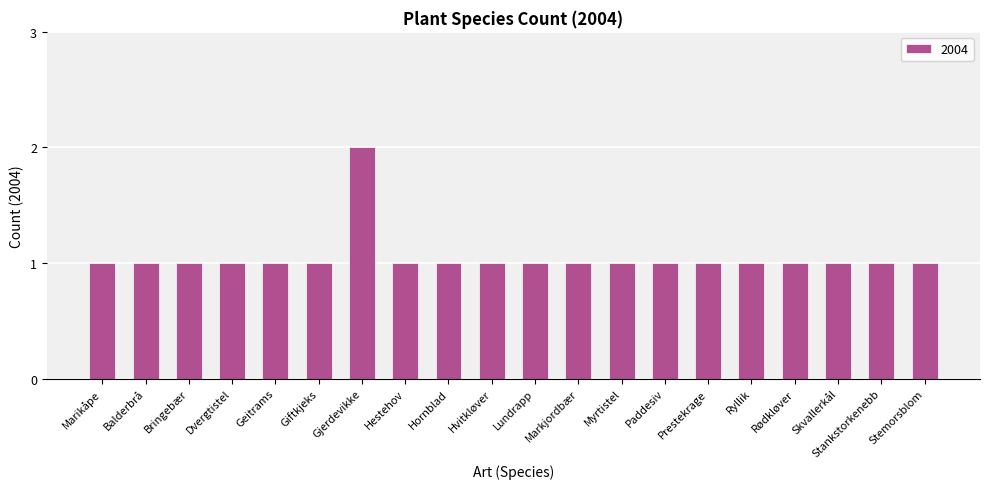

The value at Rødkløver is 2. True or false?

False